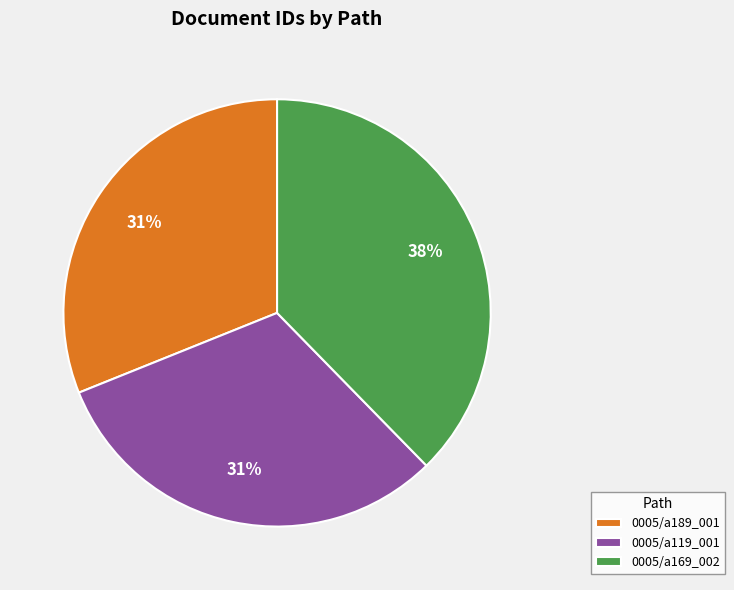

To the nearest percent, what is the difference between the largest and smallest slice percentages?

7%